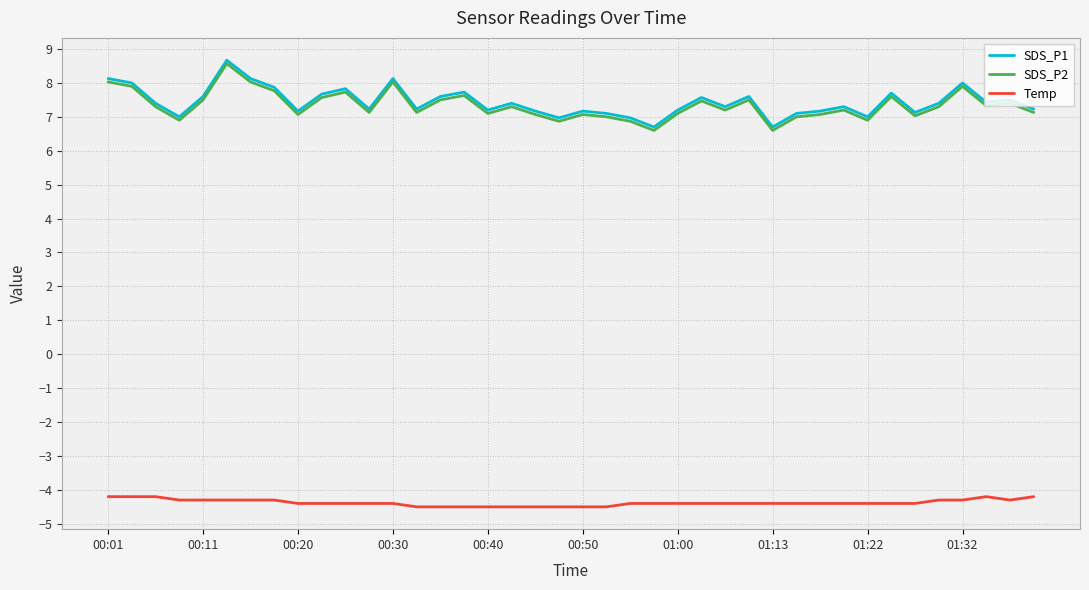

True or false: Temp and SDS_P2 cross at least once.

False